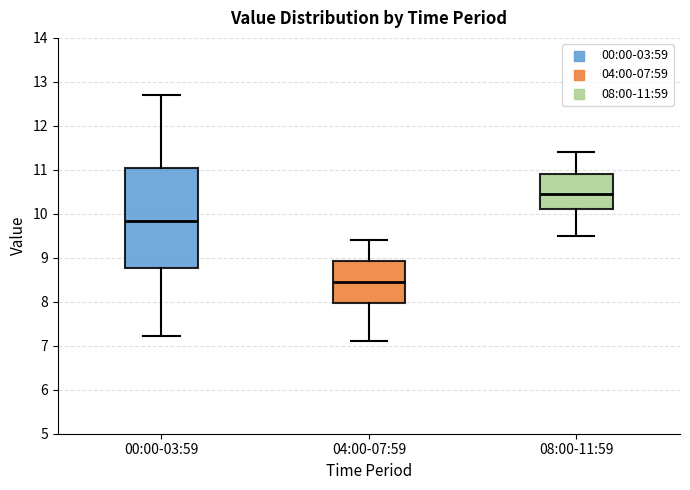

Reading left to right, read every box against the y-axis: the position of its median line, the range the box covers, and the ends of its whiskers. The values are not printed on the chart, so give them approximately, as read against the axis.

00:00-03:59: median 9.8, box 8.8 to 11.1, whiskers 7.2 to 12.7
04:00-07:59: median 8.5, box 8.0 to 8.9, whiskers 7.1 to 9.4
08:00-11:59: median 10.5, box 10.1 to 10.9, whiskers 9.5 to 11.4